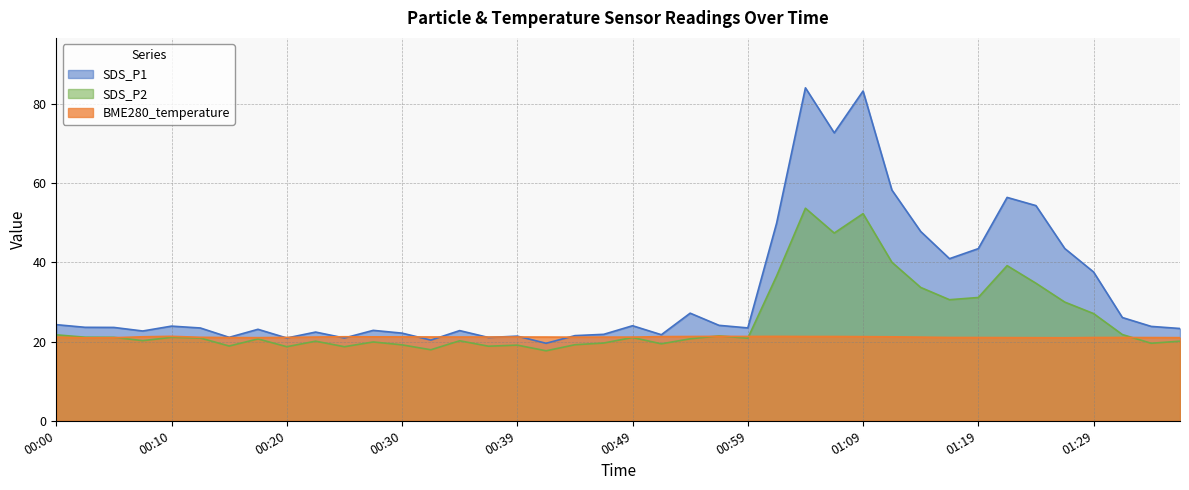

At which label does BME280_temperature first exceed 21?

00:00